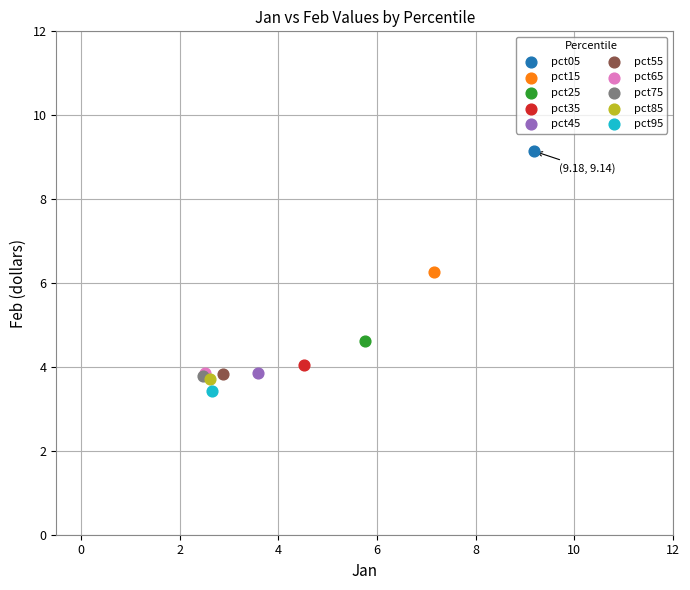

Which series contains the lowest Y value?

pct95